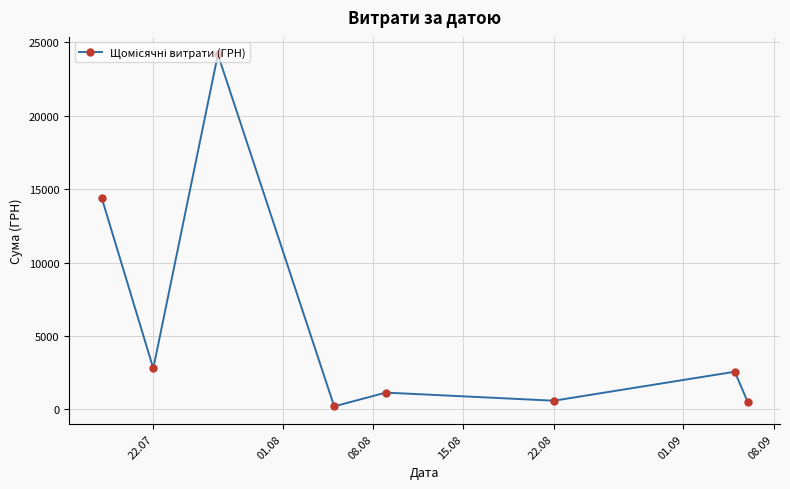

What is the average value?

5795.7